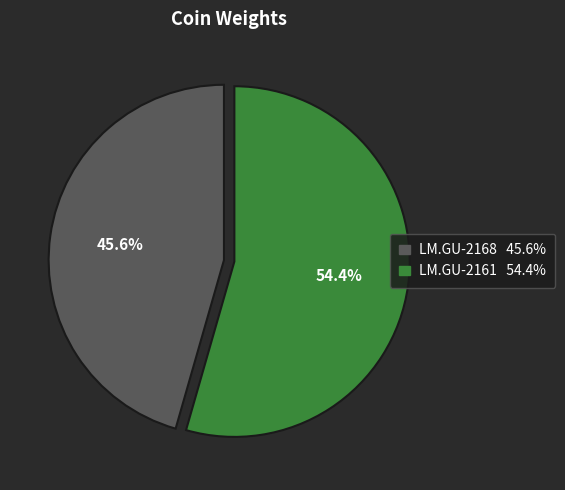

What percentage is the LM.GU-2161 slice, to the nearest percent?

54%